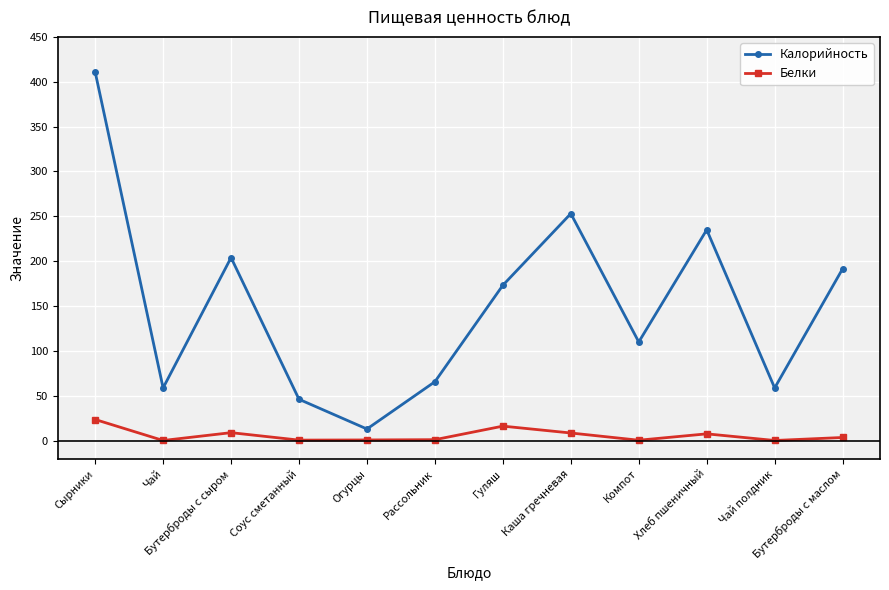

What is the sum of all Калорийность values?

1820.2